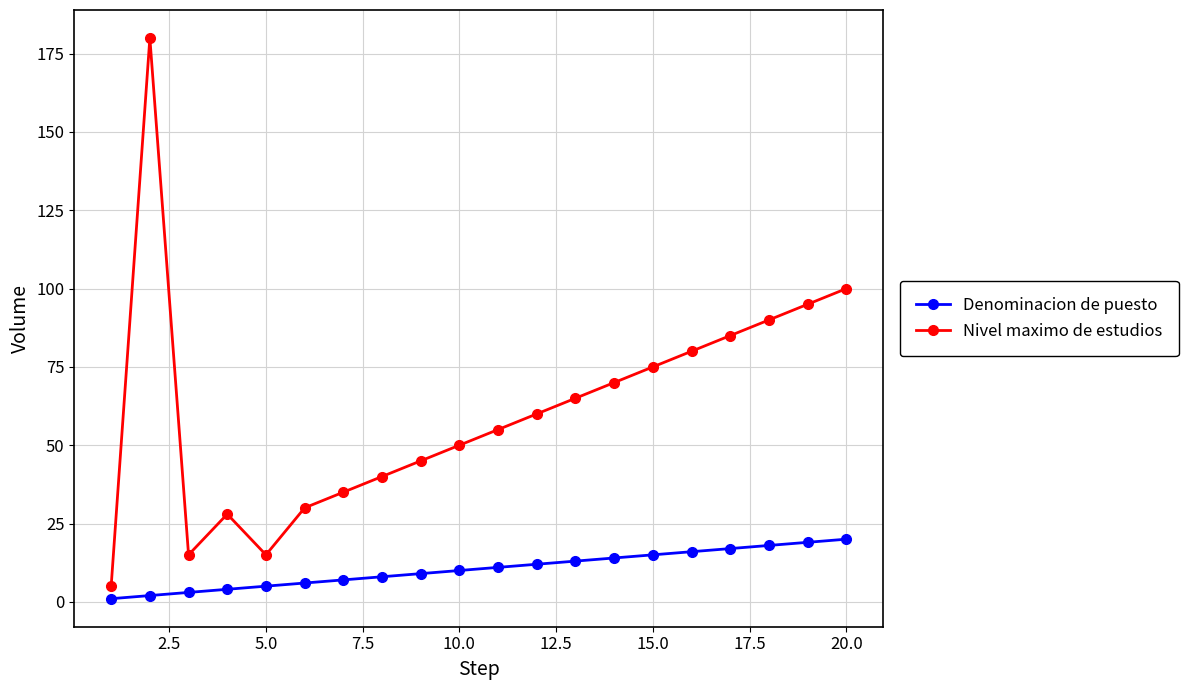

Which series has the largest range (max minus min)?

Nivel maximo de estudios